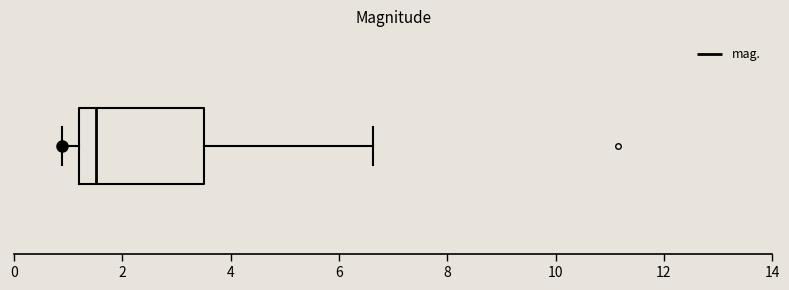

Read this box plot against the x-axis: the position of the median line, the range covered by the box, and the ends of both whiskers. The values are not printed on the chart, so give them approximately, as read against the axis.

median 1.6, box 1.2 to 3.6, whiskers 0.8 to 6.6